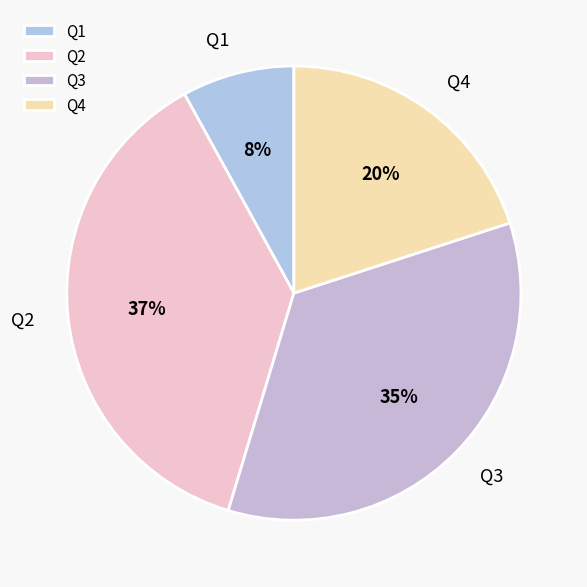

Does Q3 represent more than half of the total?

No